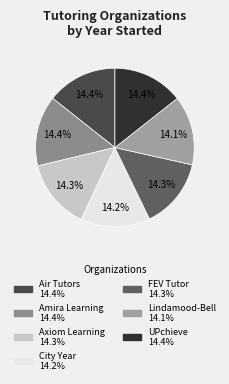

Combined, do Axiom Learning and Air Tutors account for over 50%?

No